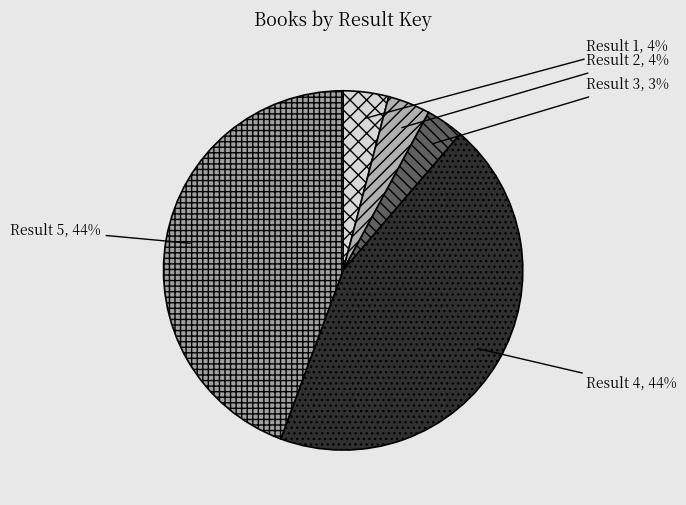

Count the number of slices in the pie.

5